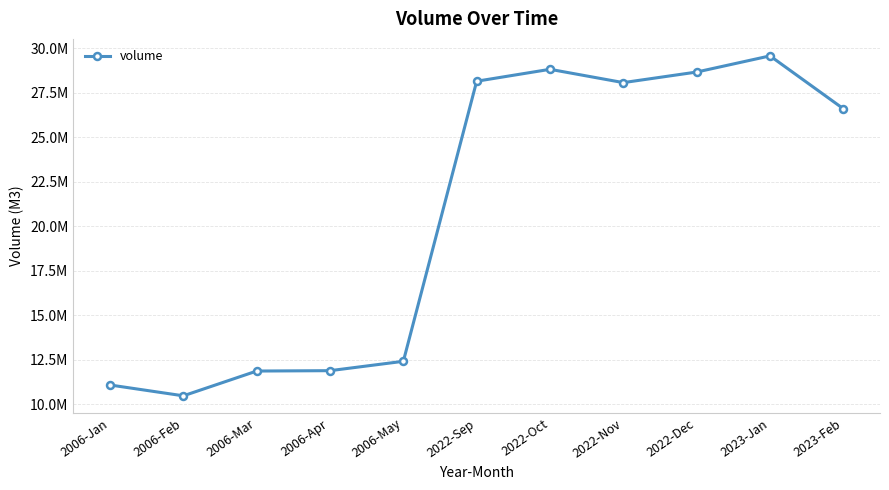

What is the smallest value displayed?

10479336